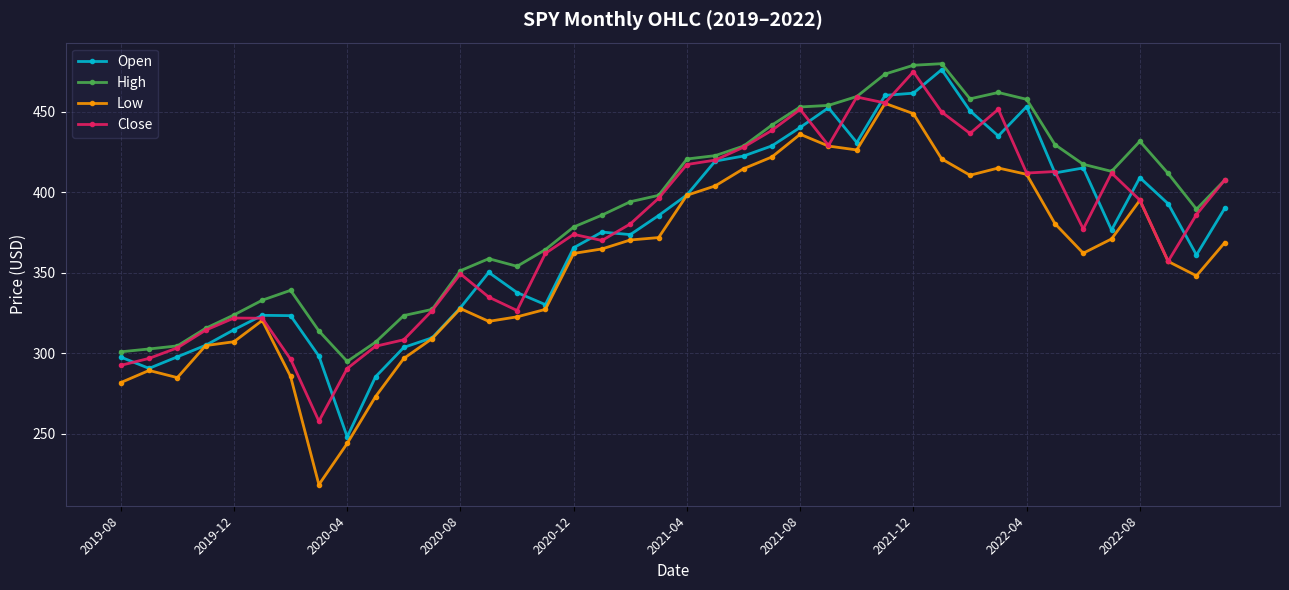

Count the number of categories in the chart.

40